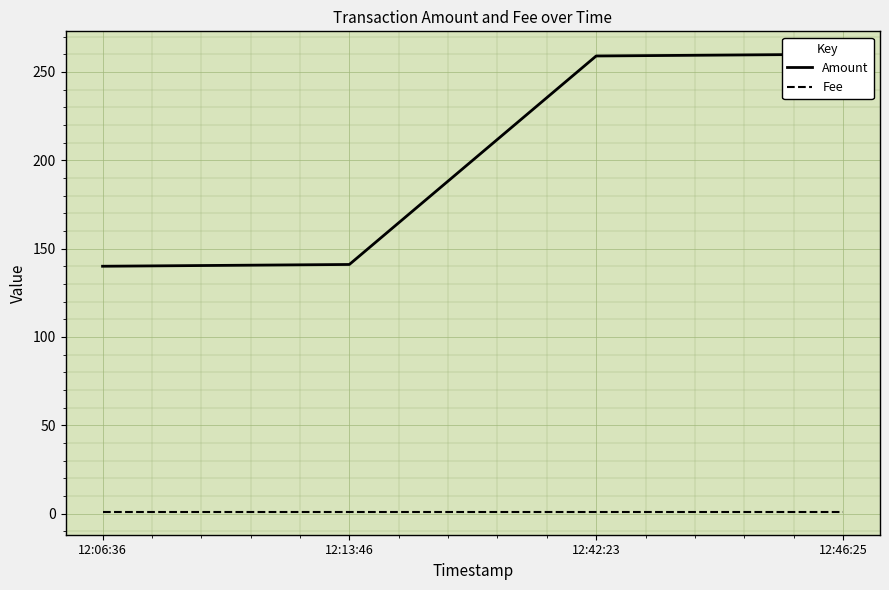

Reading right to left, transcribe all the data shown in this chart.

Amount: 12:46:25=260	12:42:23=259	12:13:46=141	12:06:36=140
Fee: 12:46:25=1	12:42:23=1	12:13:46=1	12:06:36=1